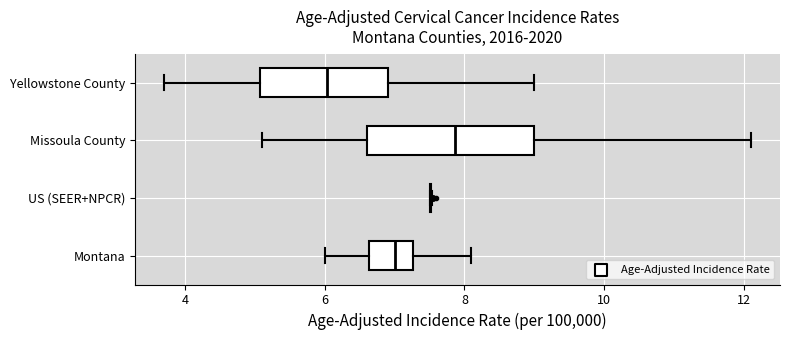

Reading bottom to top, transcribe this box plot: for each box, give where its median line is, the range the box spans, and where its two whiskers end, as read against the x-axis. The values are not printed on the chart, so give them approximately, as read against the axis.

Montana: median 7.0, box 6.6 to 7.2, whiskers 6.0 to 8.2
US (SEER+NPCR): box collapsed to a line at 7.6, whiskers 7.6 to 7.6
Missoula County: median 7.8, box 6.6 to 9.0, whiskers 5.2 to 12.2
Yellowstone County: median 6.0, box 5.0 to 7.0, whiskers 3.8 to 9.0